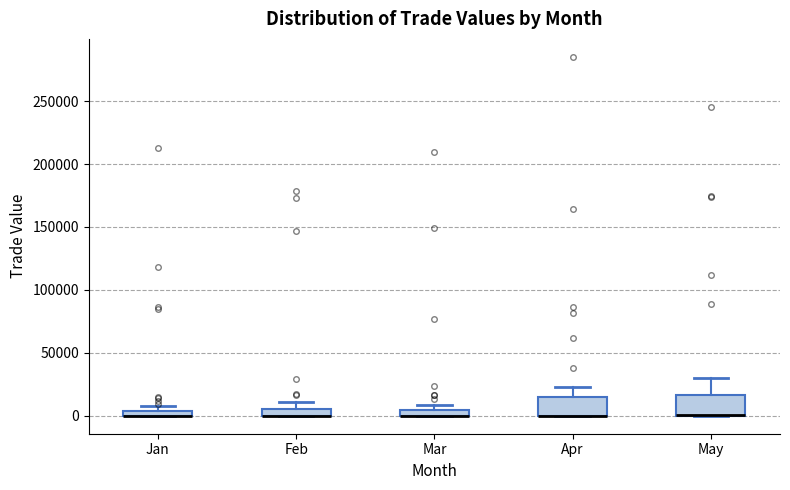

Where is the upper edge of the box for Apr on the y-axis? The values are not printed on the chart, so give them approximately, as read against the axis.

15000